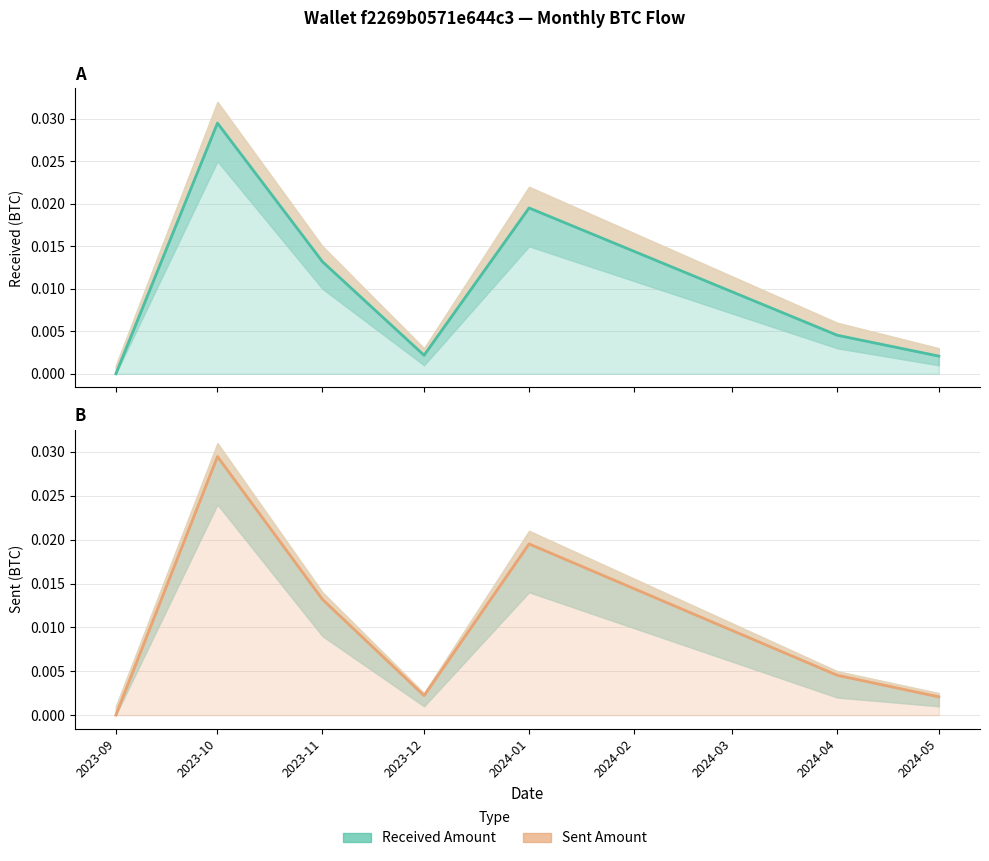

Between 2023-12 and 2024-01, which series saw the biggest shift?

Received Amount